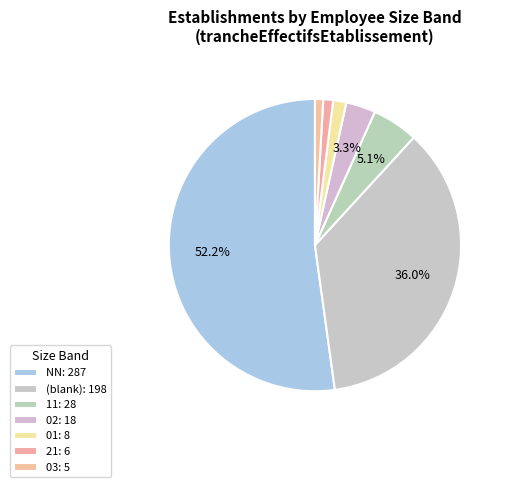

How many segments does this pie chart have?

7